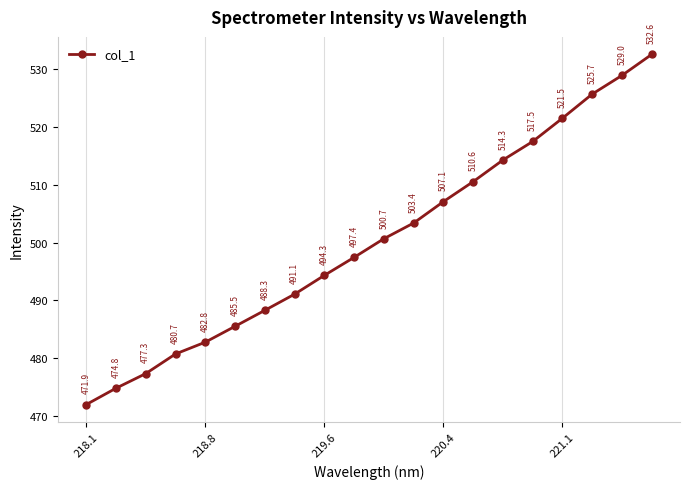

What is the greatest value displayed?

532.6